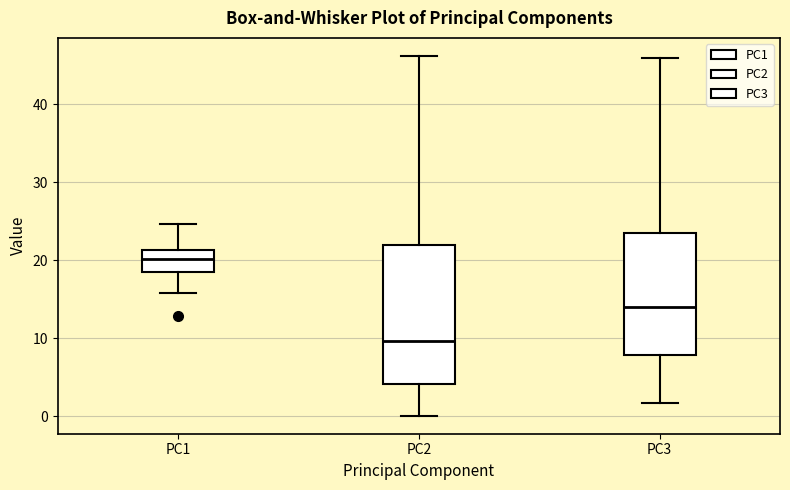

Which box is the tallest, from its lower edge to its upper edge?

PC2